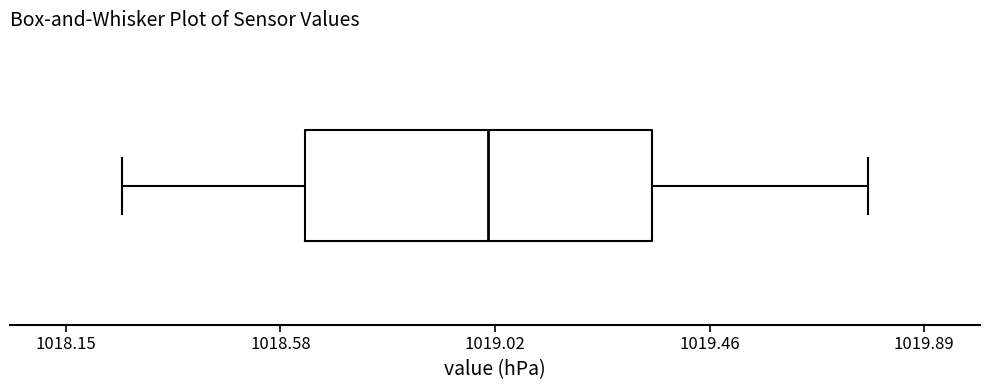

Transcribe this box plot: give where the median line is, the range the box spans, and where the two whiskers end, as read against the x-axis. The values are not printed on the chart, so give them approximately, as read against the axis.

median 1019.00, box 1018.65 to 1019.35, whiskers 1018.25 to 1019.80